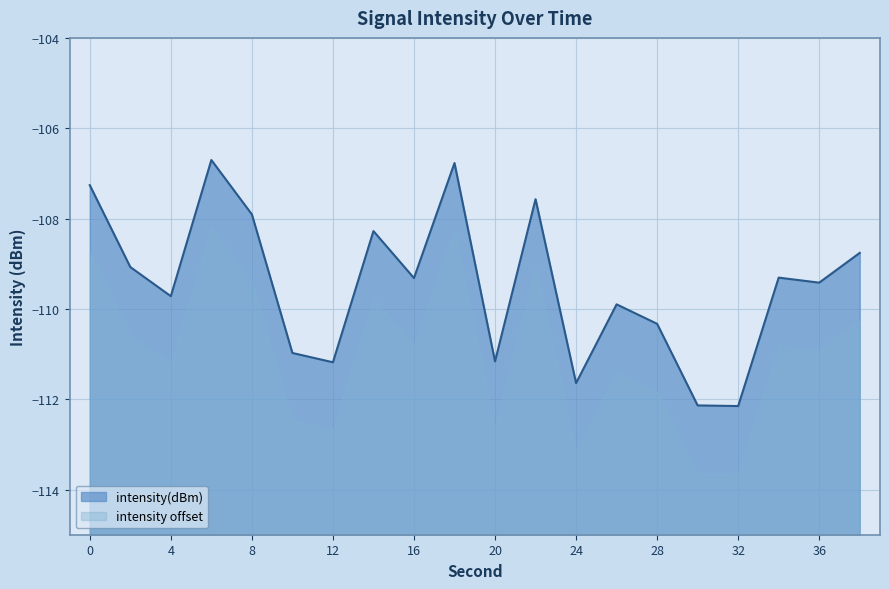

How many lines are shown in the chart?

2